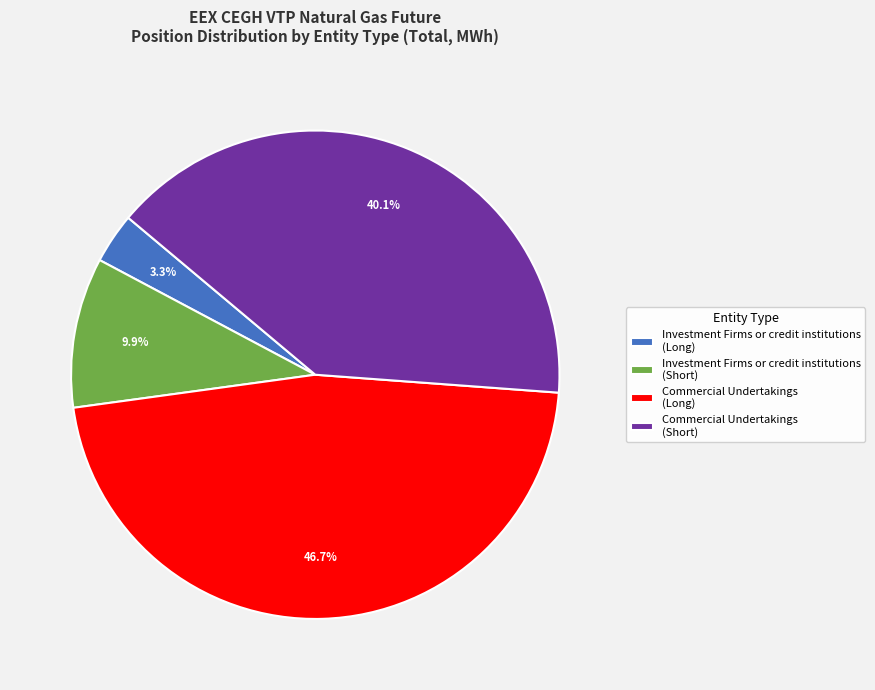

Which slice is the smallest?

Investment Firms or credit institutions (Long)